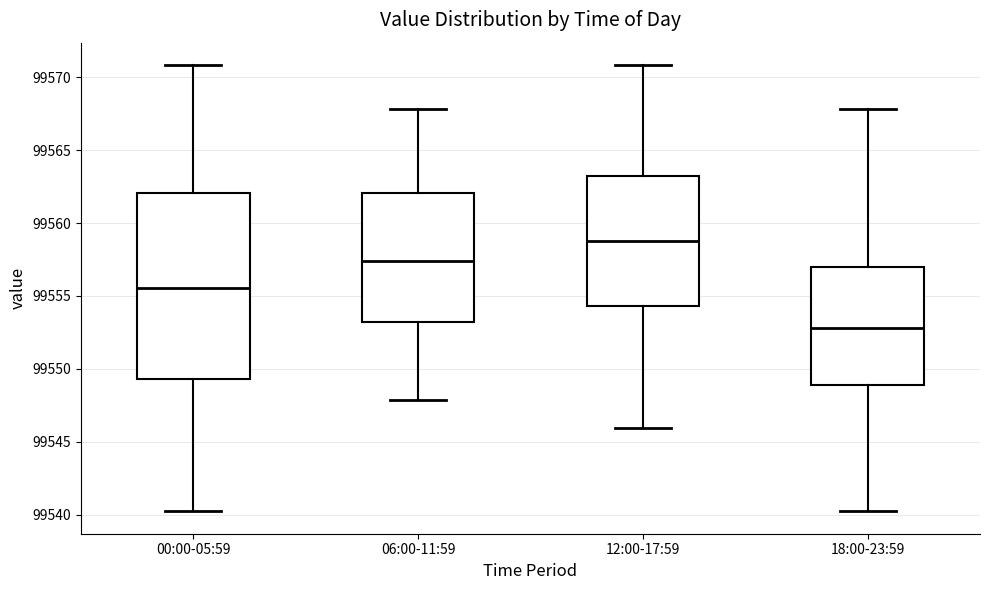

Which box is the tallest, from its lower edge to its upper edge?

00:00-05:59